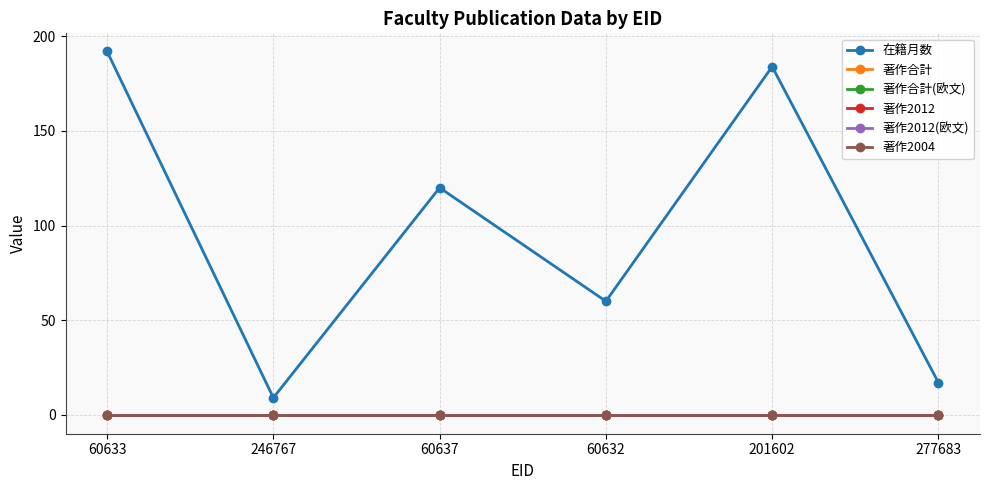

True or false: 著作2012(欧文) and 在籍月数 cross at least once.

False